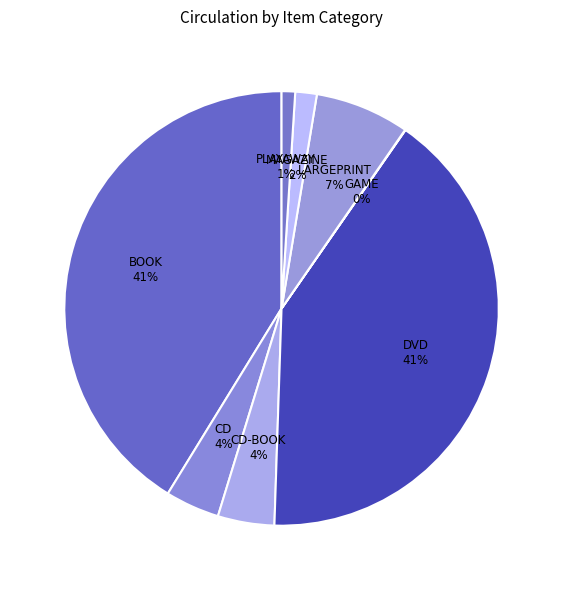

The DVD slice represents 27% of the pie. True or false?

False